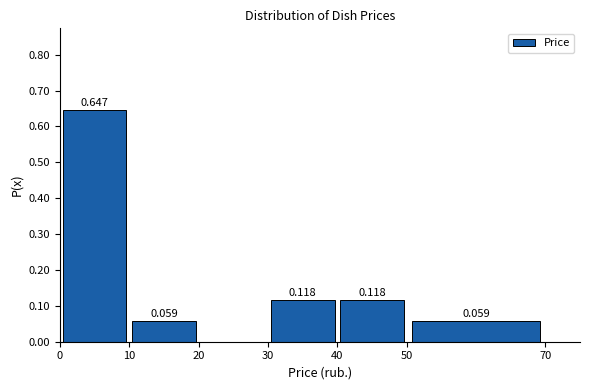

Which range on the x-axis has the tallest bar?

0 to 10